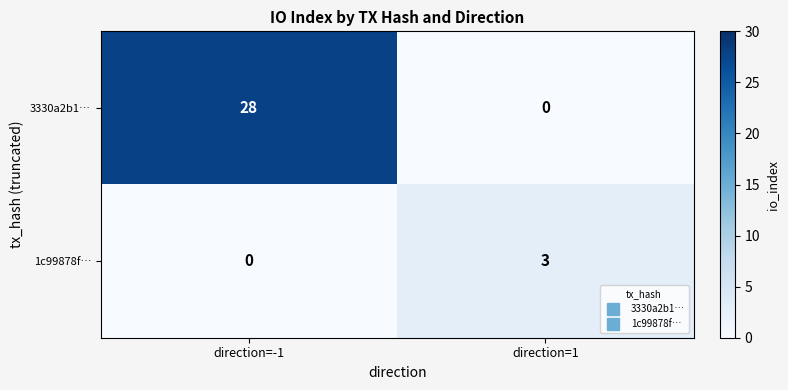

What is the spread (max minus min) of values at direction=-1?

28